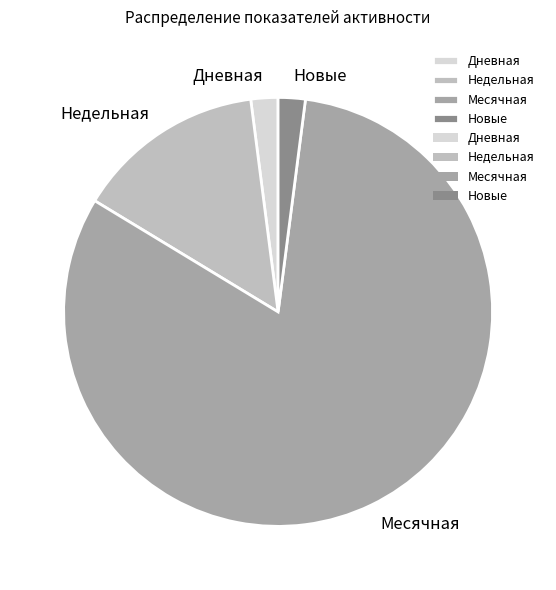

What is the ratio of the value at Месячная to the value at Новые?

40.0